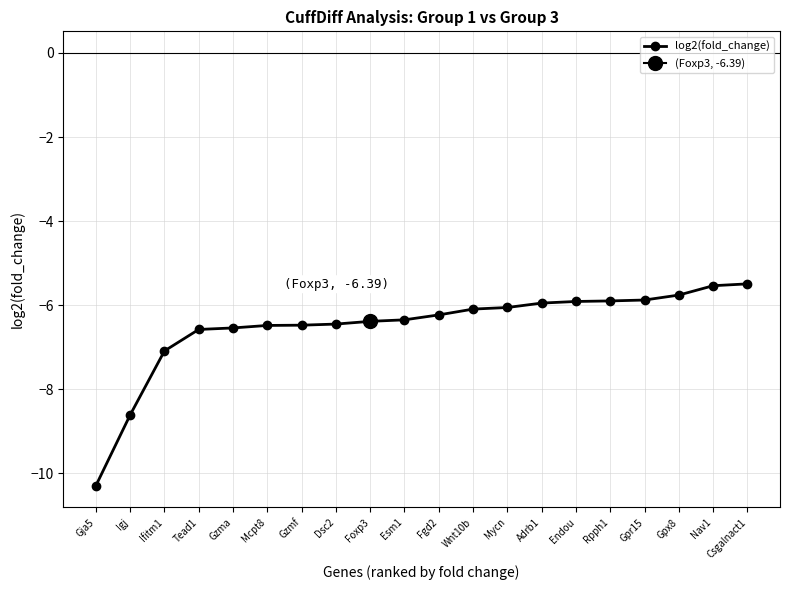

True or false: the data has more than 0 interior local peaks.

False